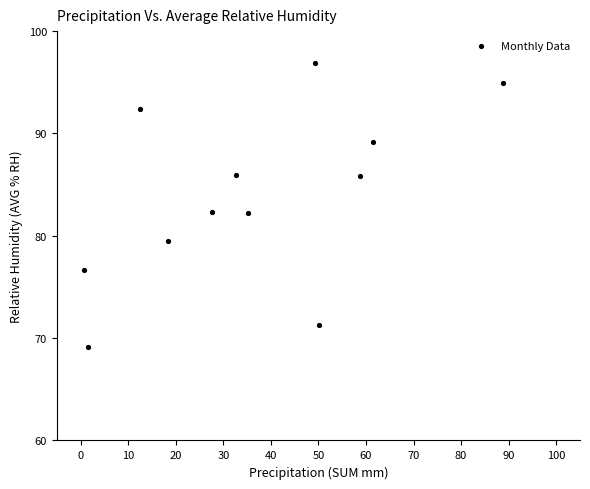

What is the average X value?

36.4